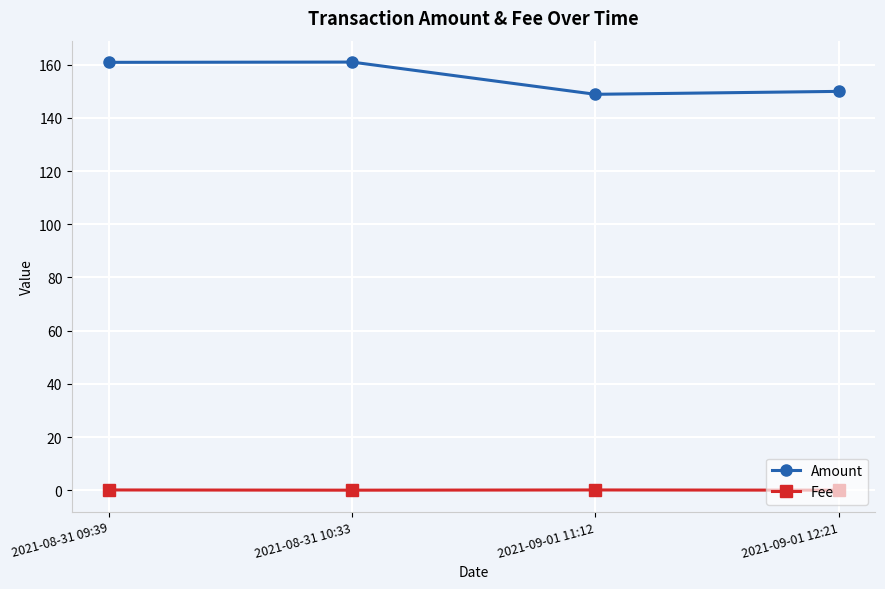

What is the lowest value of the Amount series?

148.9